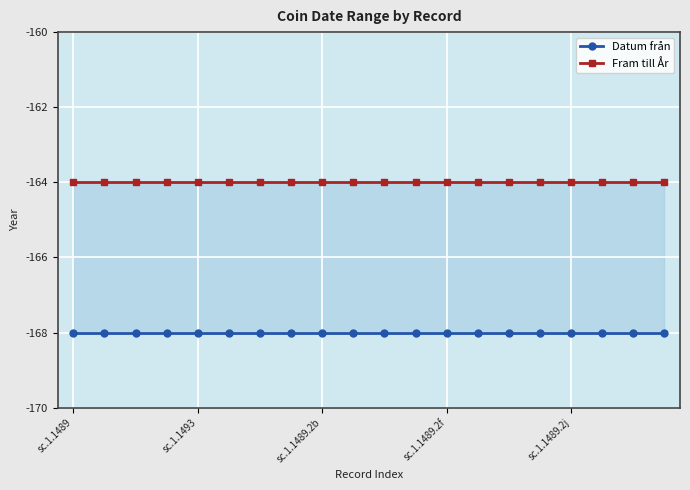

What is the approximate value of Datum från at sc.1.1489?

-168